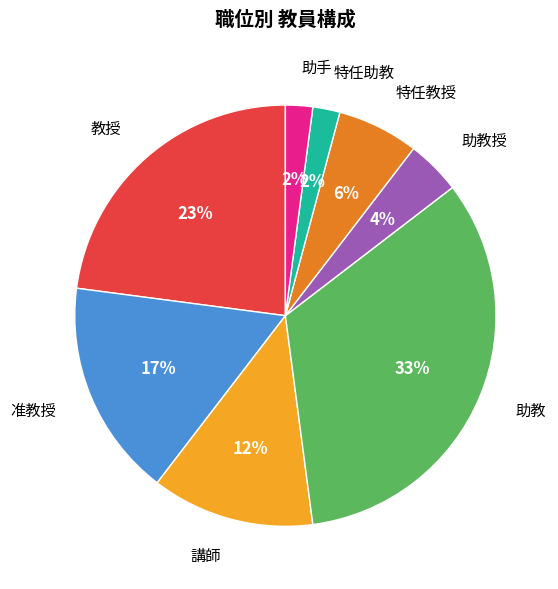

Which has a higher value, 助手 or 教授?

教授